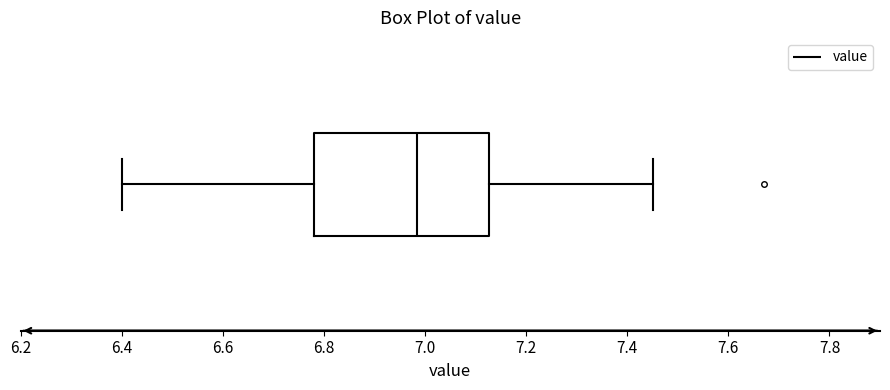

Transcribe this box plot: give where the median line is, the range the box spans, and where the two whiskers end, as read against the x-axis. The values are not printed on the chart, so give them approximately, as read against the axis.

median 6.98, box 6.78 to 7.12, whiskers 6.40 to 7.46